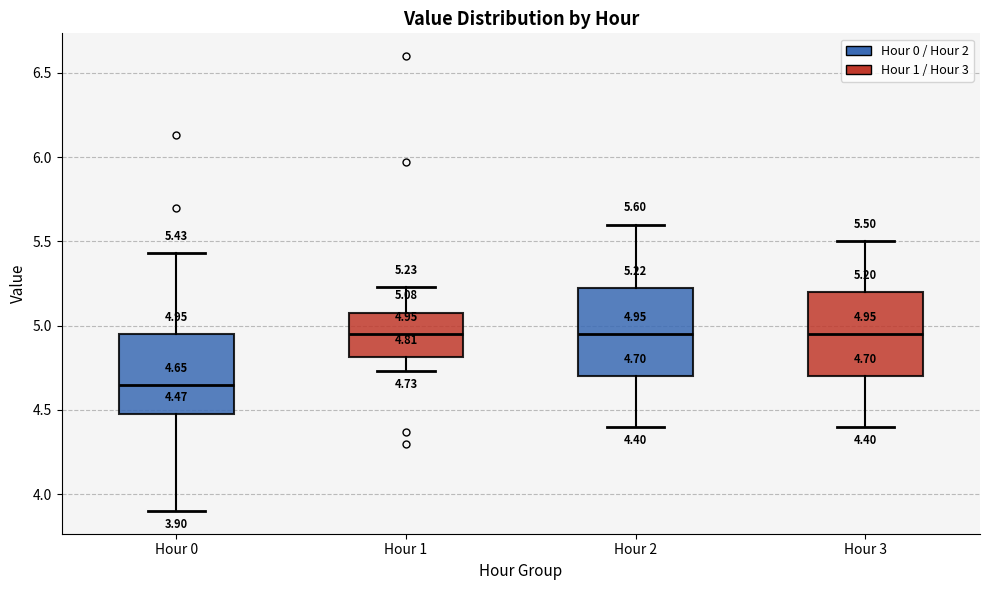

Which box's median line is the lowest?

Hour 0